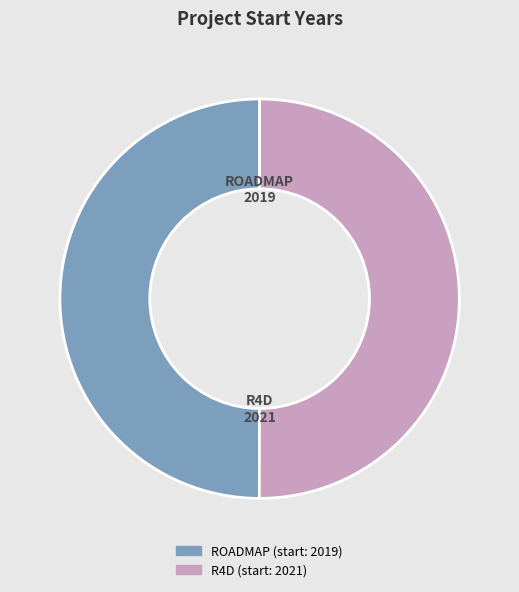

How many segments does this pie chart have?

2